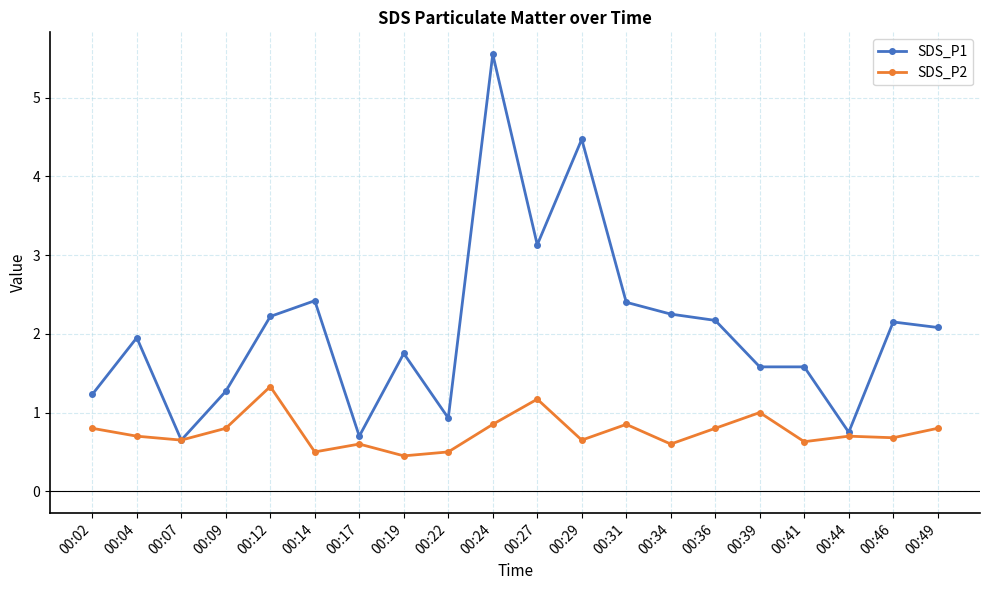

Which label corresponds to the largest value in the chart?

00:24